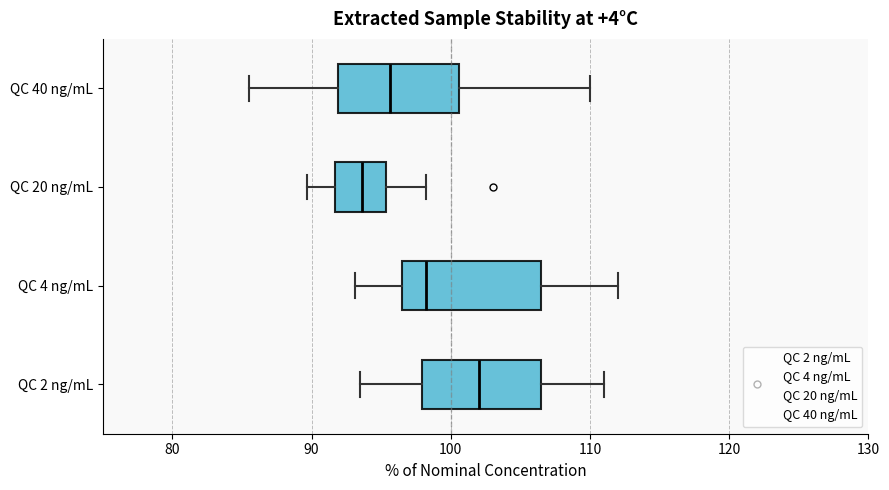

Which box's median line is the furthest to the right?

QC 2 ng/mL